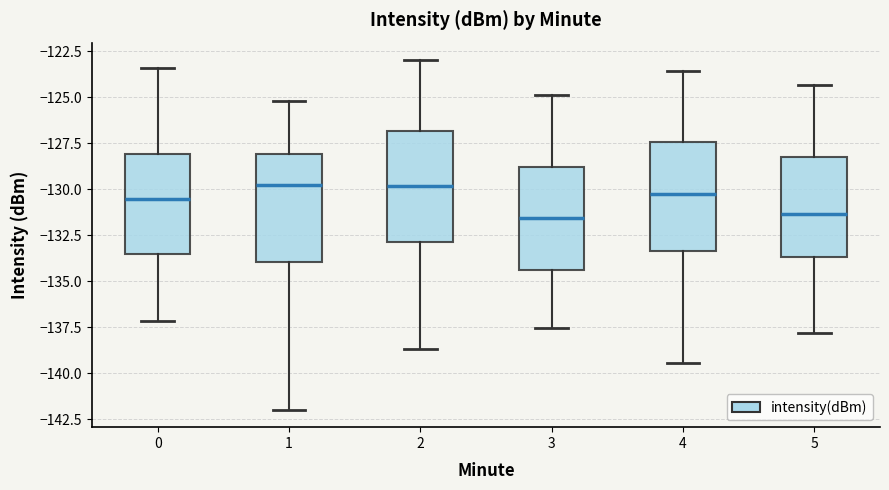

Reading left to right, read every box against the y-axis: the position of its median line, the range the box covers, and the ends of its whiskers. The values are not printed on the chart, so give them approximately, as read against the axis.

0: median -130.5, box -133.5 to -128.0, whiskers -137.0 to -123.5
1: median -129.5, box -134.0 to -128.0, whiskers -142.0 to -125.0
2: median -130.0, box -133.0 to -127.0, whiskers -138.5 to -123.0
3: median -131.5, box -134.5 to -129.0, whiskers -137.5 to -125.0
4: median -130.0, box -133.5 to -127.5, whiskers -139.5 to -123.5
5: median -131.5, box -133.5 to -128.5, whiskers -138.0 to -124.5